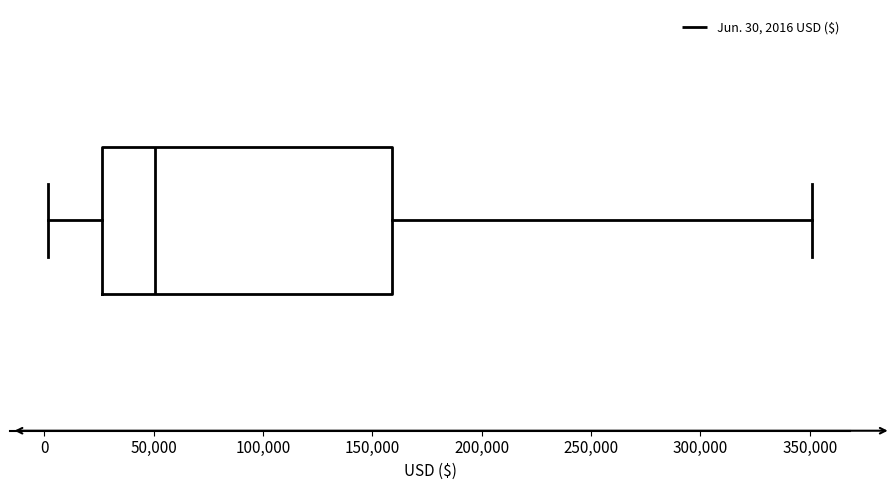

Read this box plot against the x-axis: the position of the median line, the range covered by the box, and the ends of both whiskers. The values are not printed on the chart, so give them approximately, as read against the axis.

median 50000, box 25000 to 160000, whiskers 0 to 350000